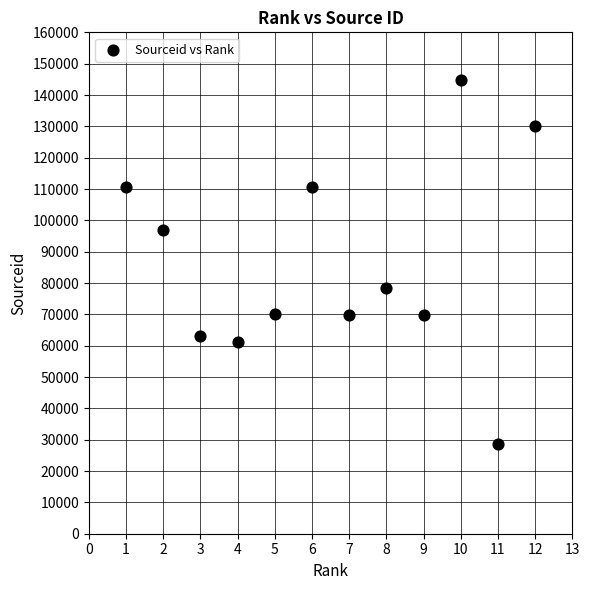

What is the range of Y values (max minus min)?

116094